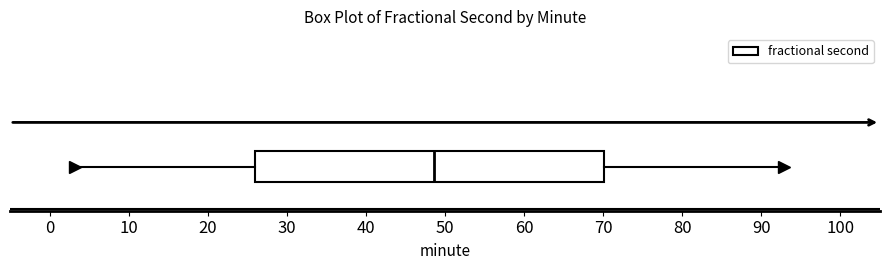

Where does the median line of the box sit on the x-axis? The values are not printed on the chart, so give them approximately, as read against the axis.

49